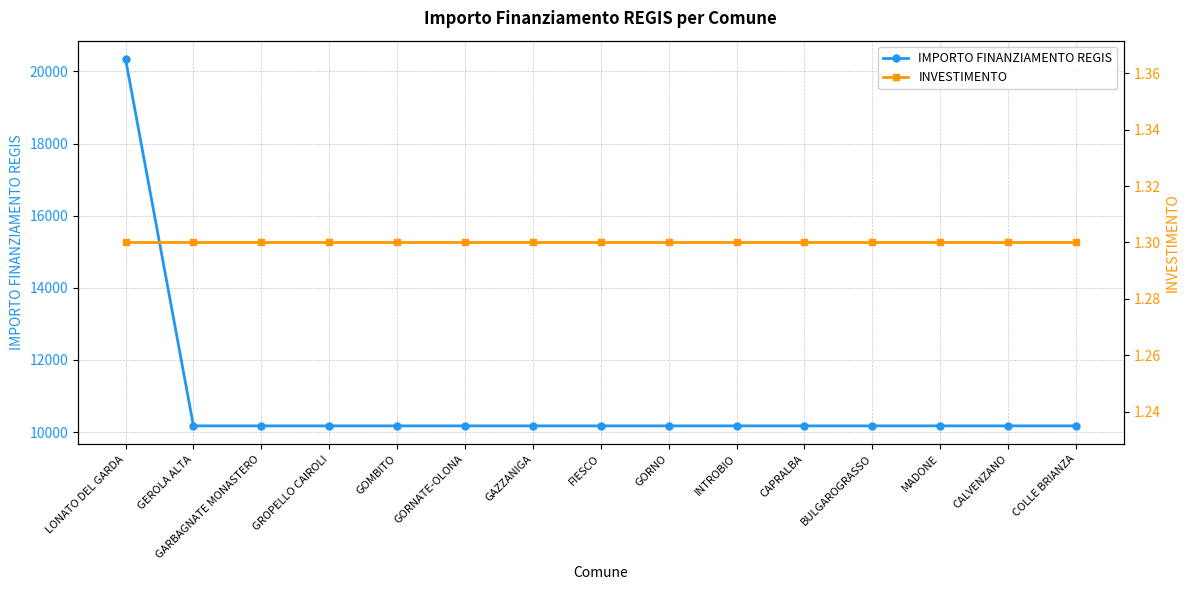

Which series has the largest range (max minus min)?

IMPORTO FINANZIAMENTO REGIS